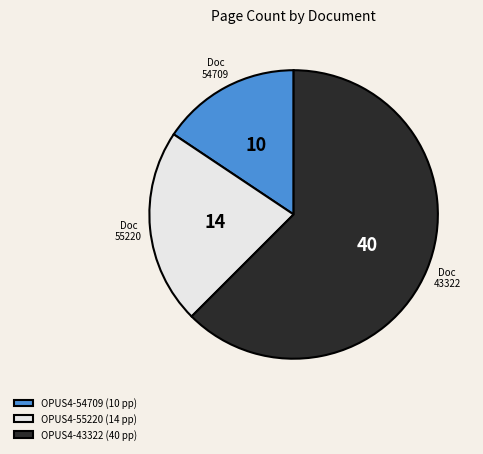

What is the smallest slice in the pie chart?

OPUS4-54709